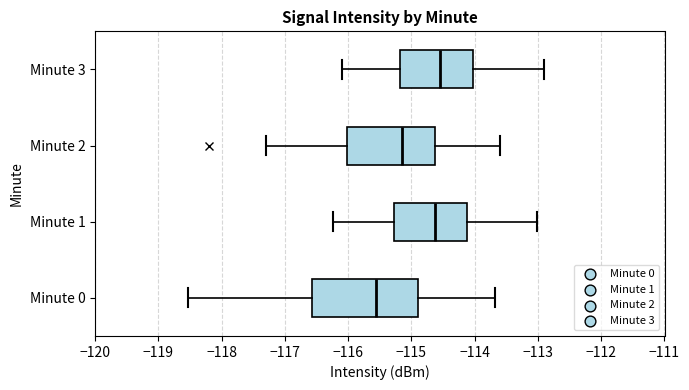

Comparing the boxes themselves (not the whiskers), which one is the widest?

Minute 0